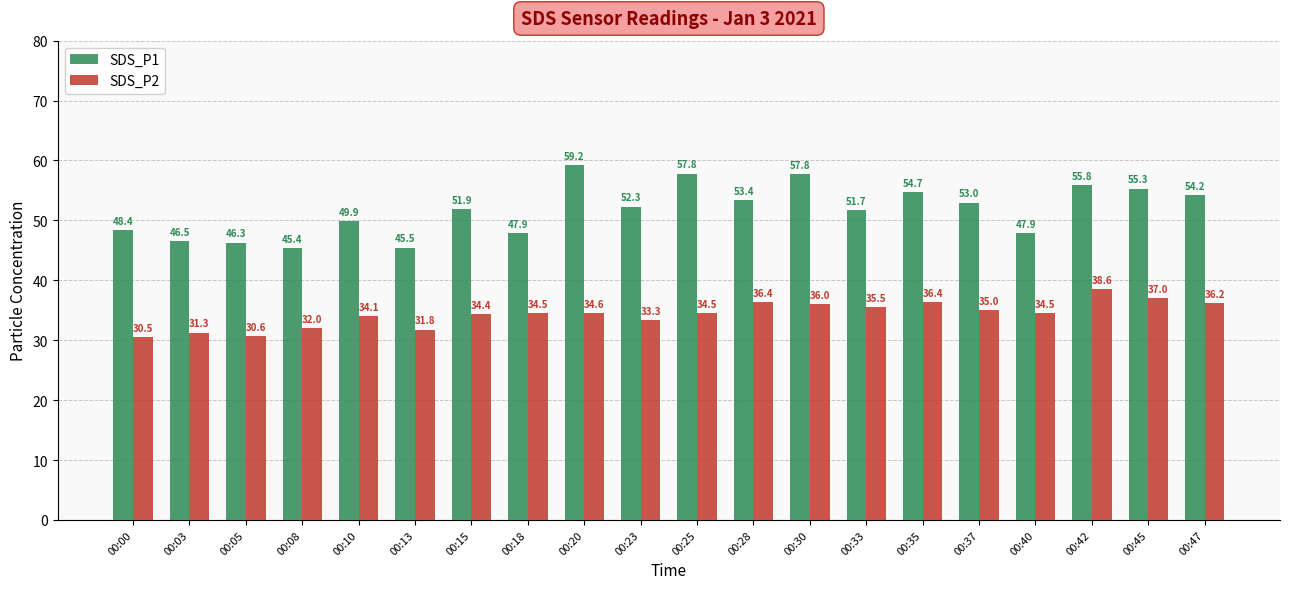

What is the sum of all SDS_P2 values?

687.0